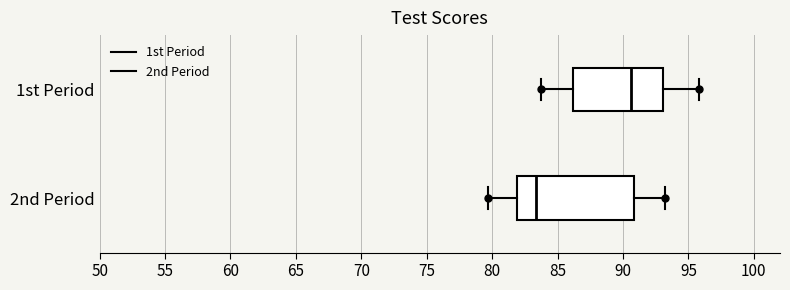

Where does the median line of the box for 1st Period sit on the x-axis? The values are not printed on the chart, so give them approximately, as read against the axis.

90.5